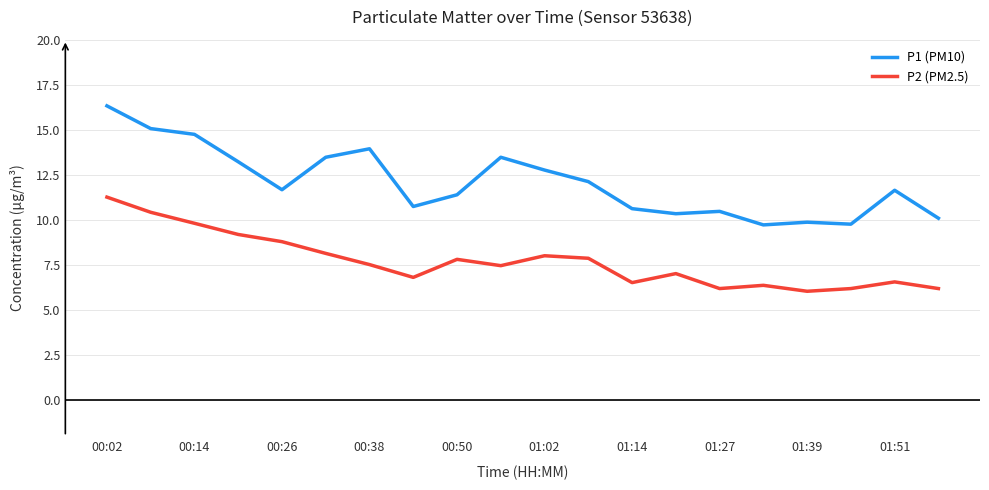

Which series has the largest total across all categories?

P1 (PM10)